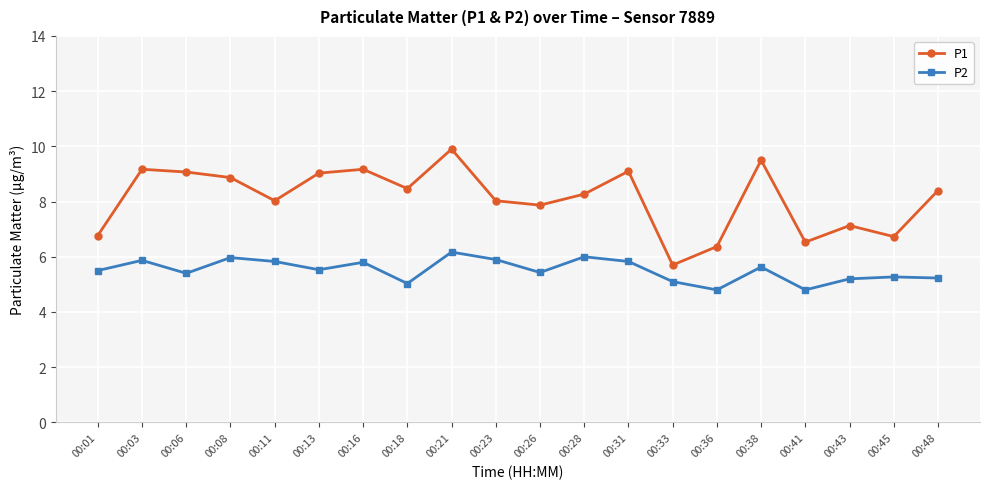

How many interior local peaks does the P2 series have?

7